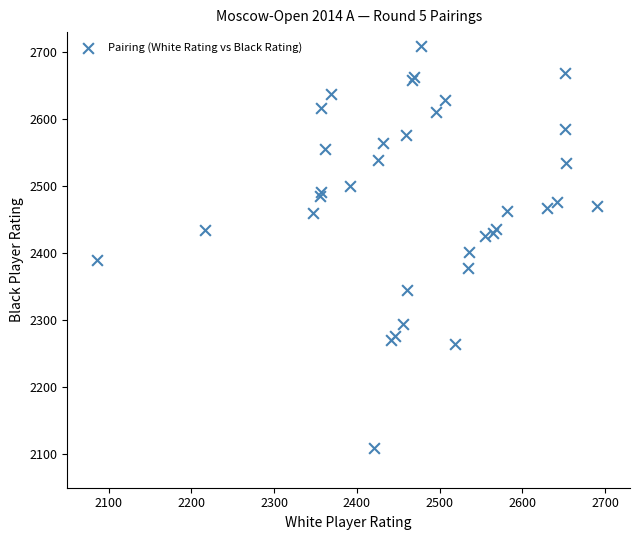

What Y value in the scatter plot is closest to 2409?

2402